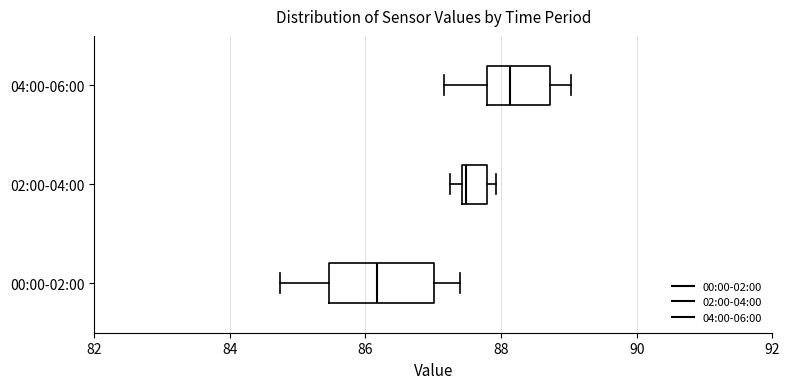

Reading bottom to top, read every box against the x-axis: the position of its median line, the range the box covers, and the ends of its whiskers. The values are not printed on the chart, so give them approximately, as read against the axis.

00:00-02:00: median 86.2, box 85.4 to 87.0, whiskers 84.8 to 87.4
02:00-04:00: median 87.4 (just right of the box's left edge), box 87.4 to 87.8, whiskers 87.2 to 88.0
04:00-06:00: median 88.2, box 87.8 to 88.8, whiskers 87.2 to 89.0